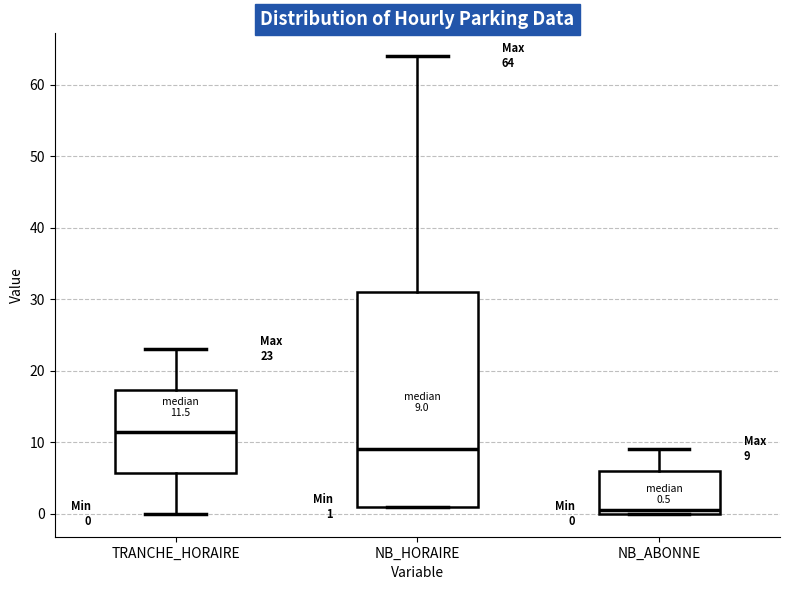

Which box's median line is the lowest?

NB_ABONNE